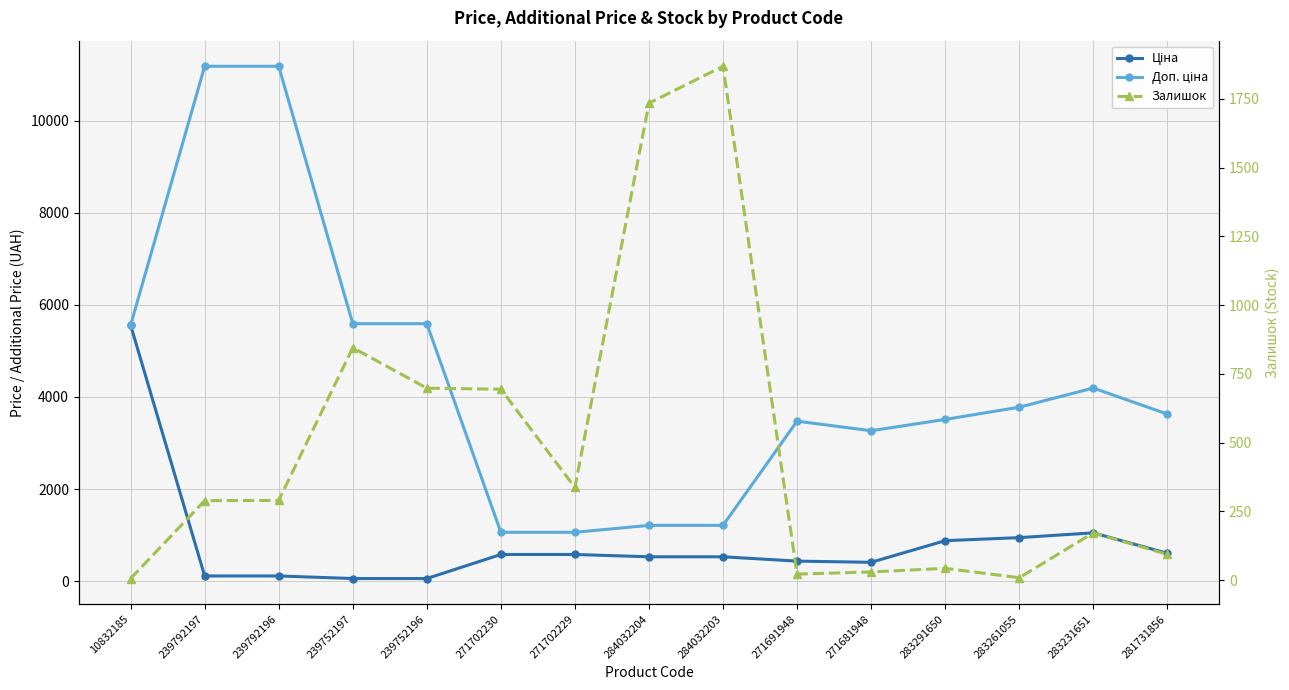

The Доп. ціна series shows 702.1 at 284032203. True or false?

False